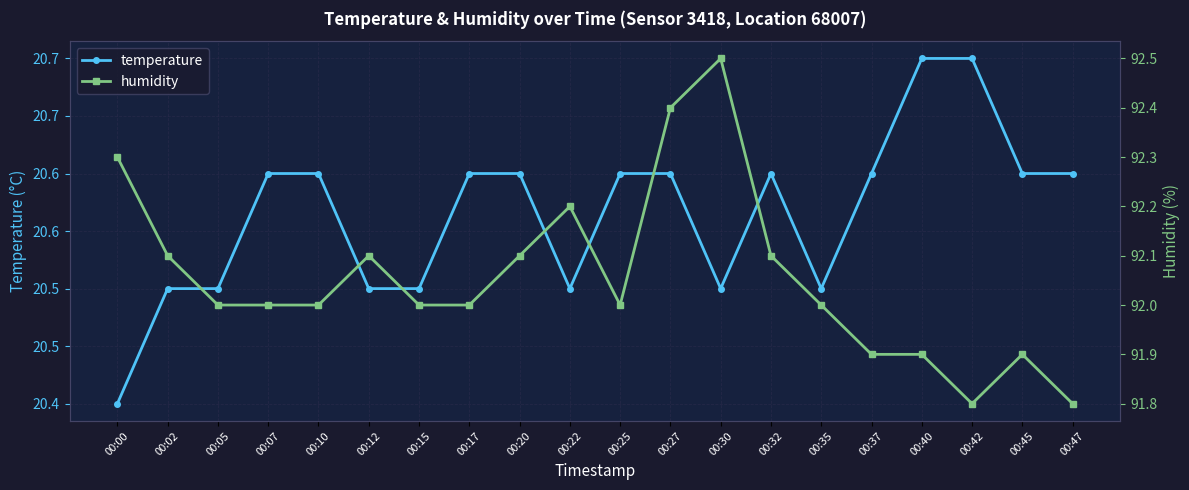

Which category has the lowest value across all series?

00:00